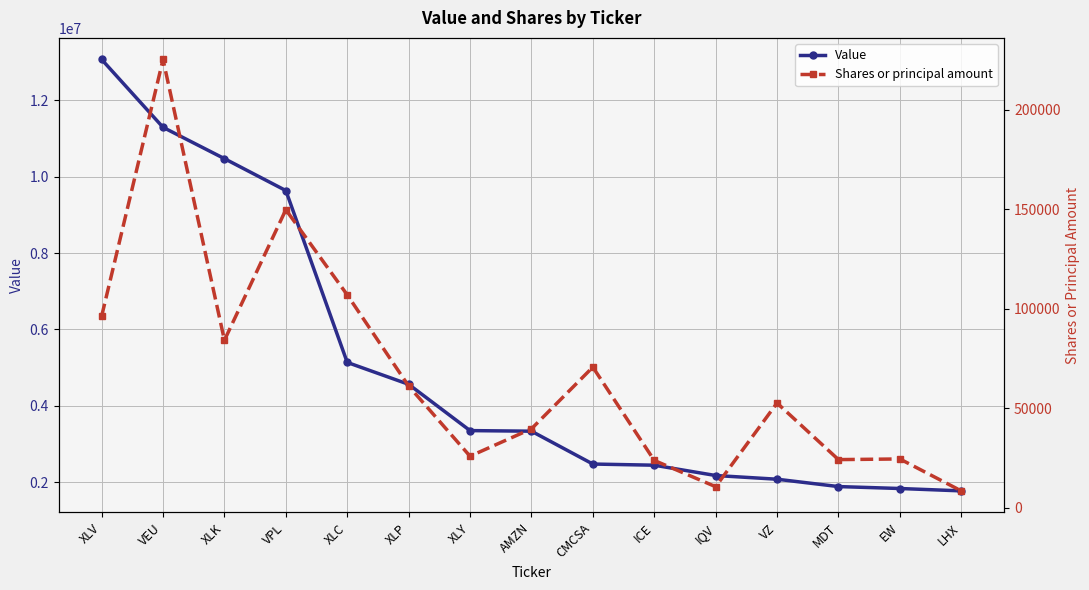

What are all the series names shown in the legend?

Value, Shares or principal amount